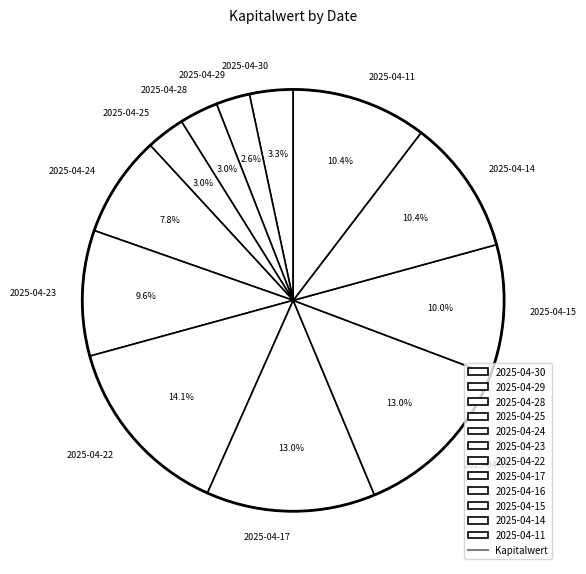

Count the number of slices in the pie.

12